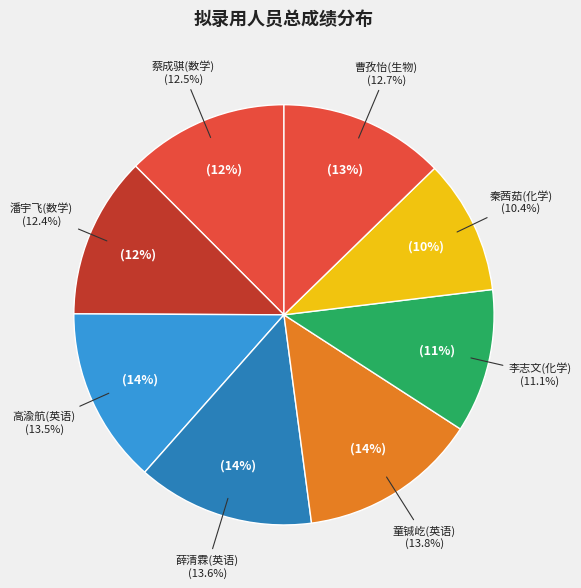

True or false: 秦茜茹(化学) accounts for 10% of the total.

True